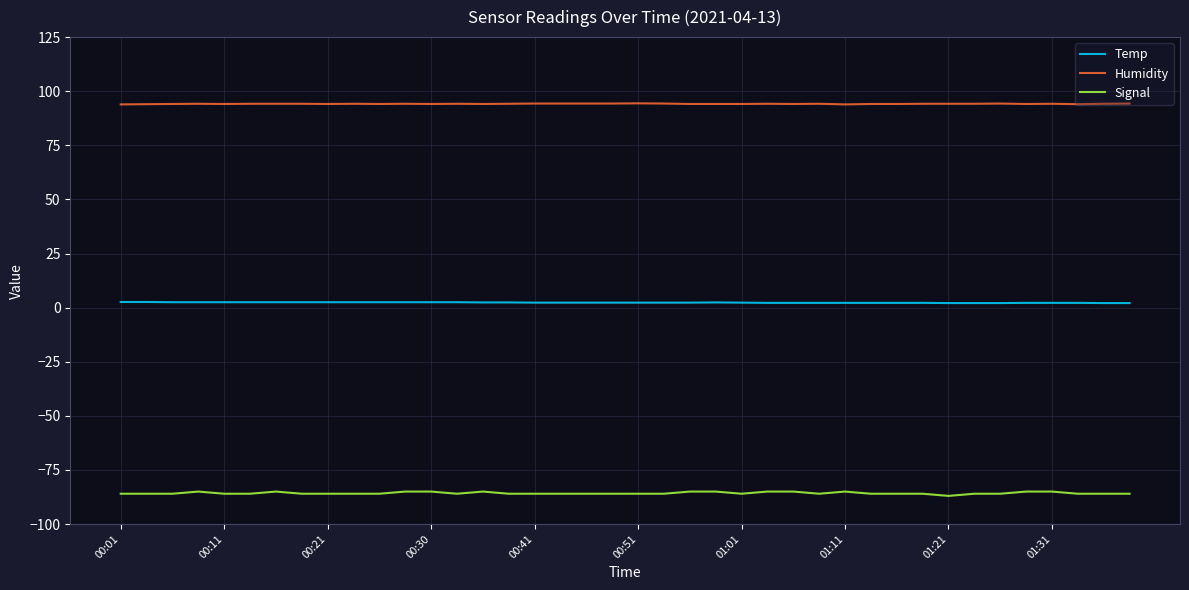

Which series has the largest range (max minus min)?

Signal